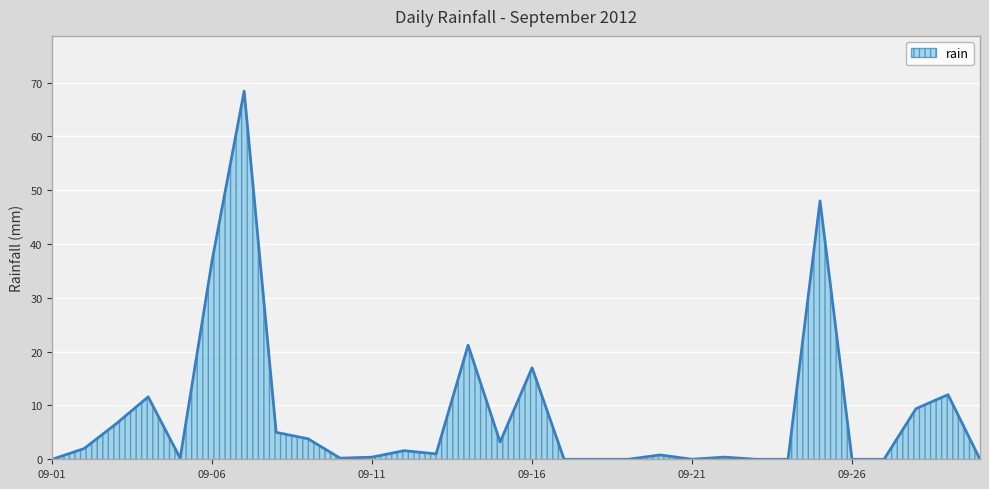

Does the chart display data point markers on the line(s)?

No